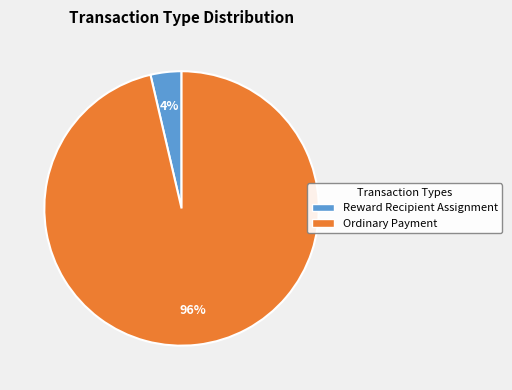

To the nearest percent, what is the average slice percentage?

50%